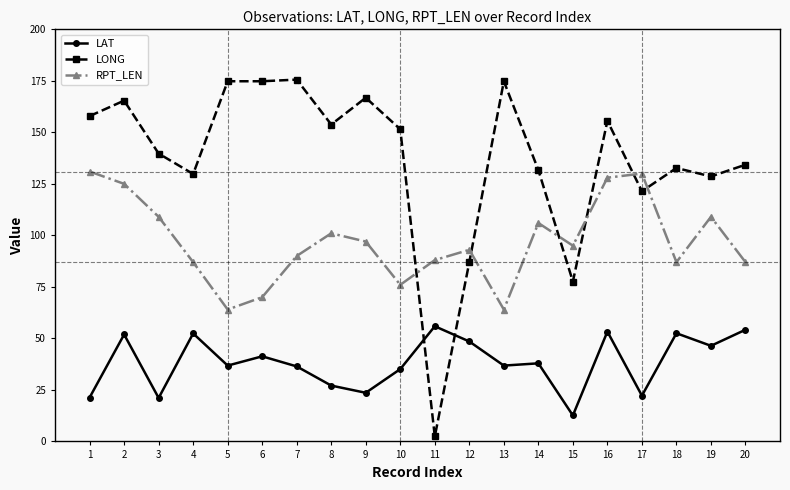

What is the minimum value for LAT?

12.6